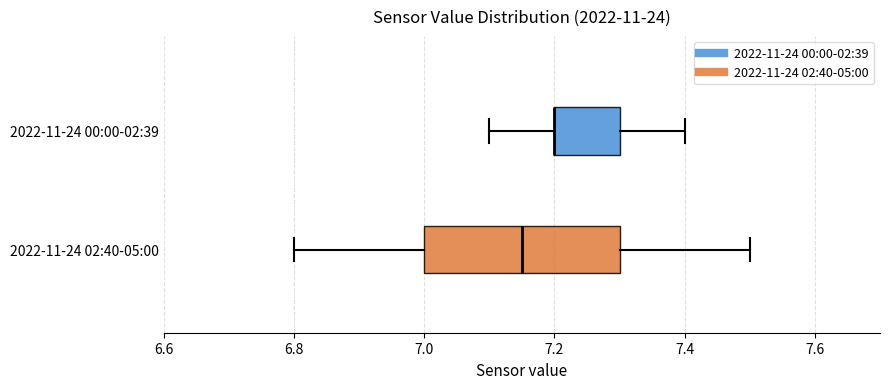

Reading bottom to top, read every box against the x-axis: the position of its median line, the range the box covers, and the ends of its whiskers. The values are not printed on the chart, so give them approximately, as read against the axis.

2022-11-24 02:40-05:00: median 7.16, box 7.00 to 7.30, whiskers 6.80 to 7.50
2022-11-24 00:00-02:39: median 7.20 (drawn on the box's left edge), box 7.20 to 7.30, whiskers 7.10 to 7.40